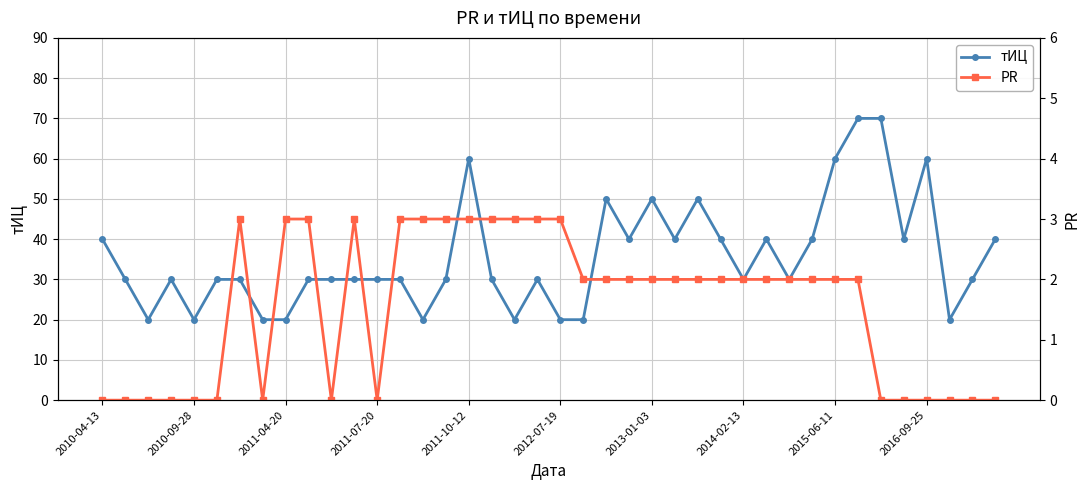

What is the maximum value for тИЦ?

70